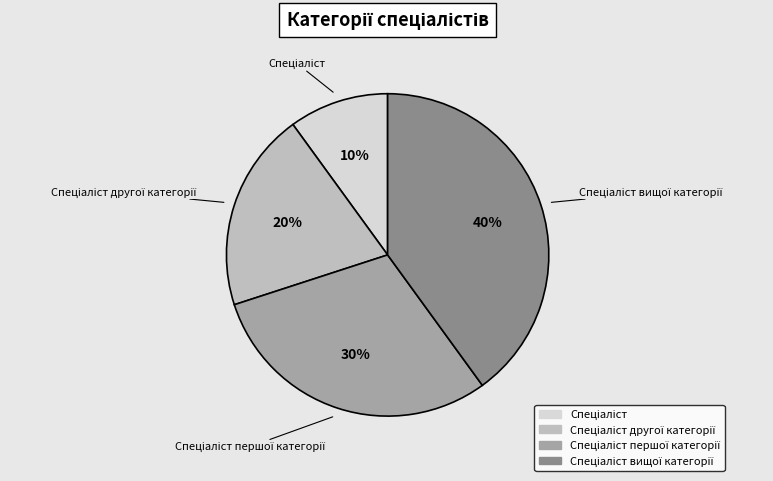

To the nearest percent, what is the average slice percentage?

25%